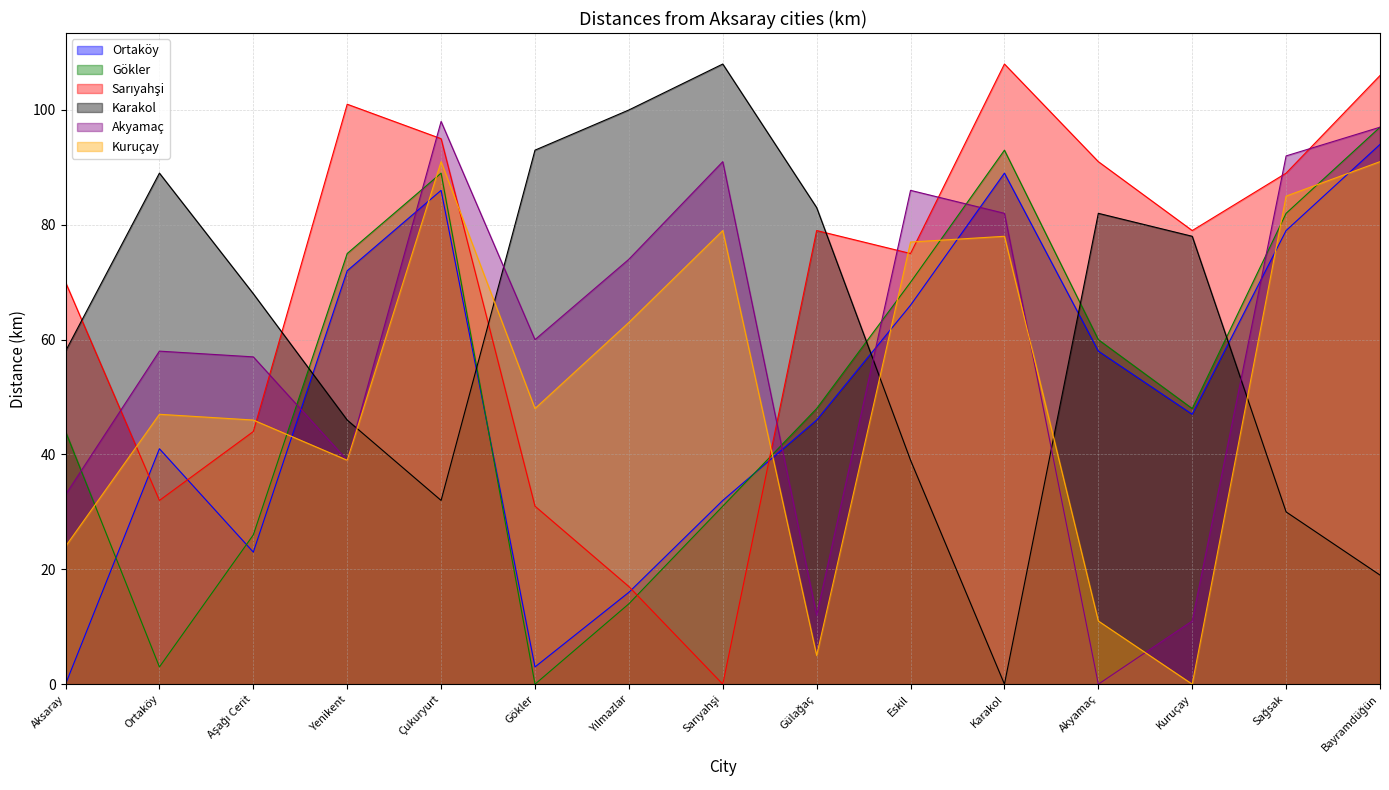

Which category has the lowest value across all series?

Aksaray